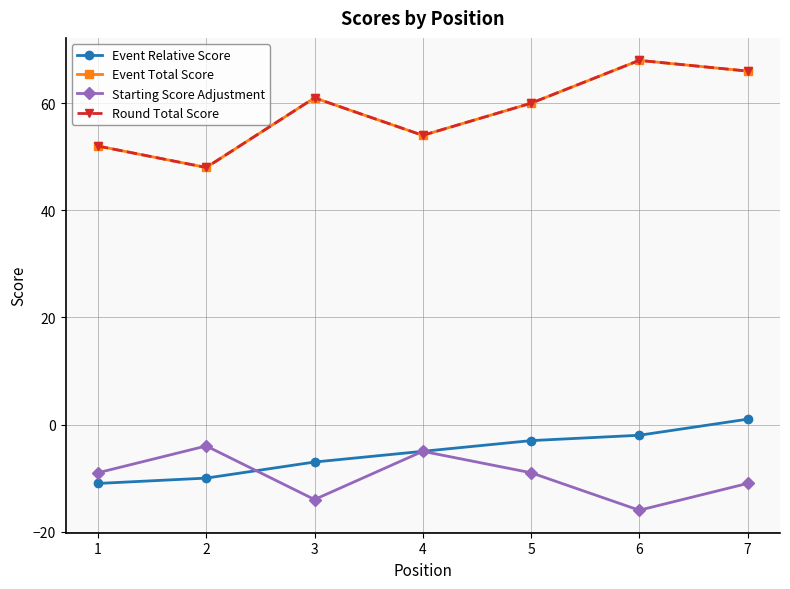

Does the chart have visible grid lines?

Yes